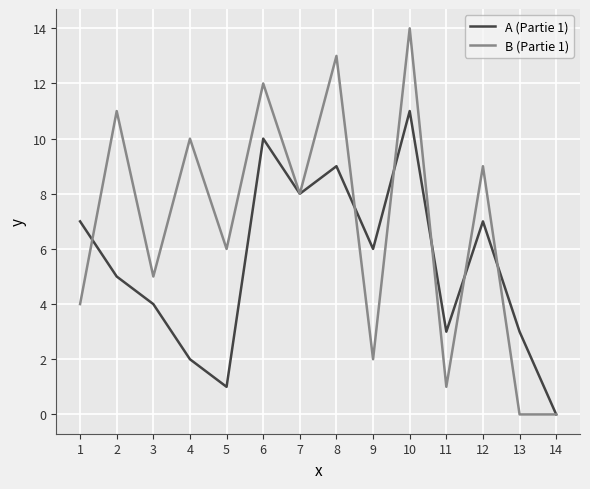

Rank the series by their average value, from highest to lowest.

B (Partie 1), A (Partie 1)